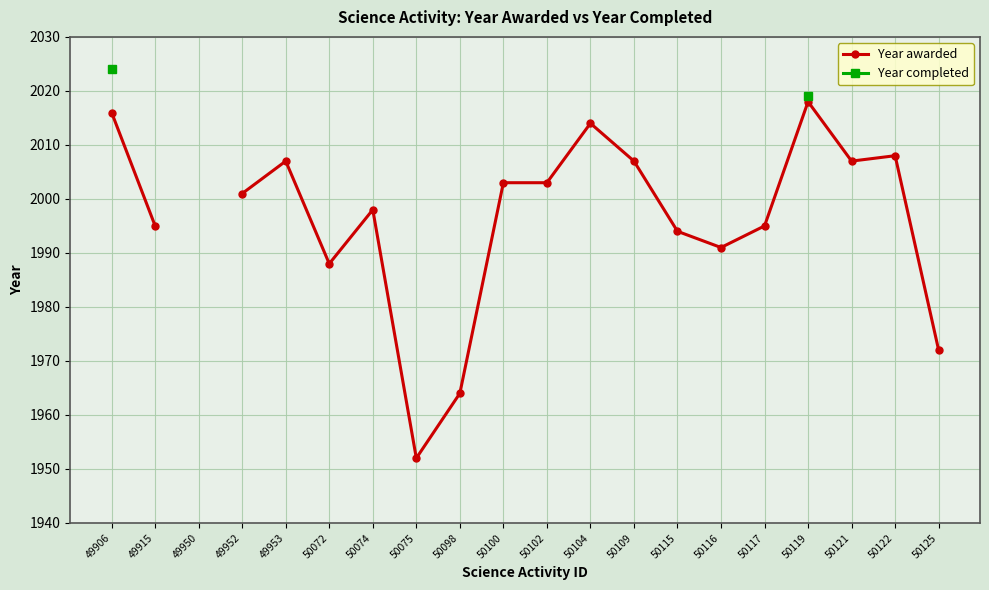

How many distinct data groups are displayed?

2